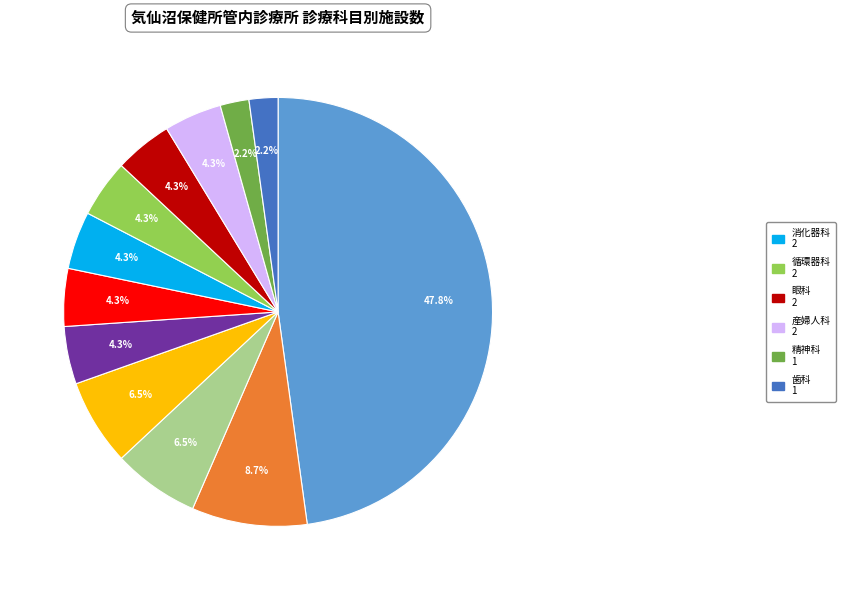

Is there a majority slice in this chart?

No